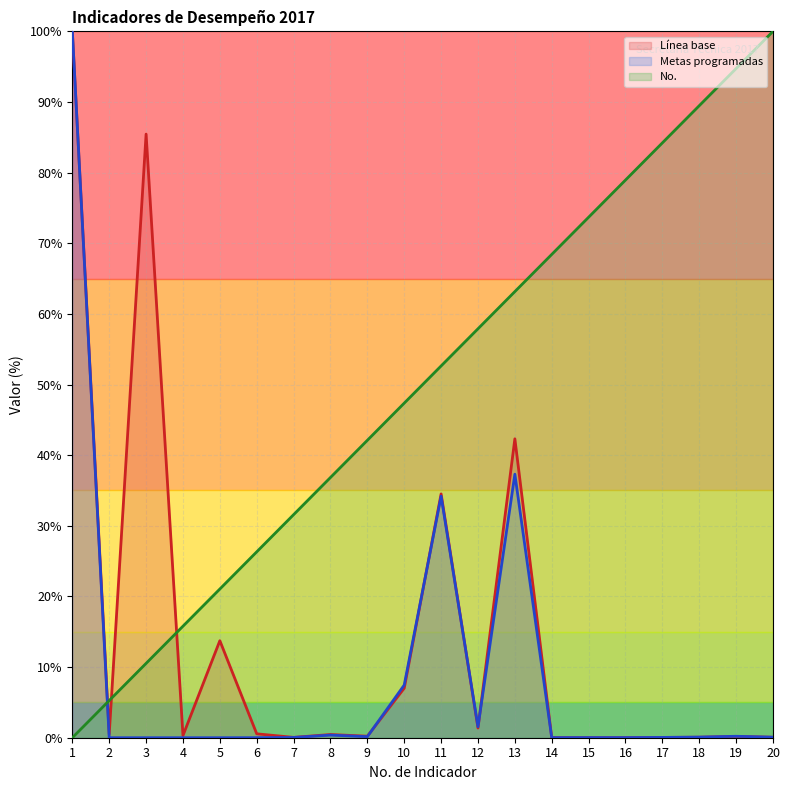

What is the maximum value shown in the chart?

100.0